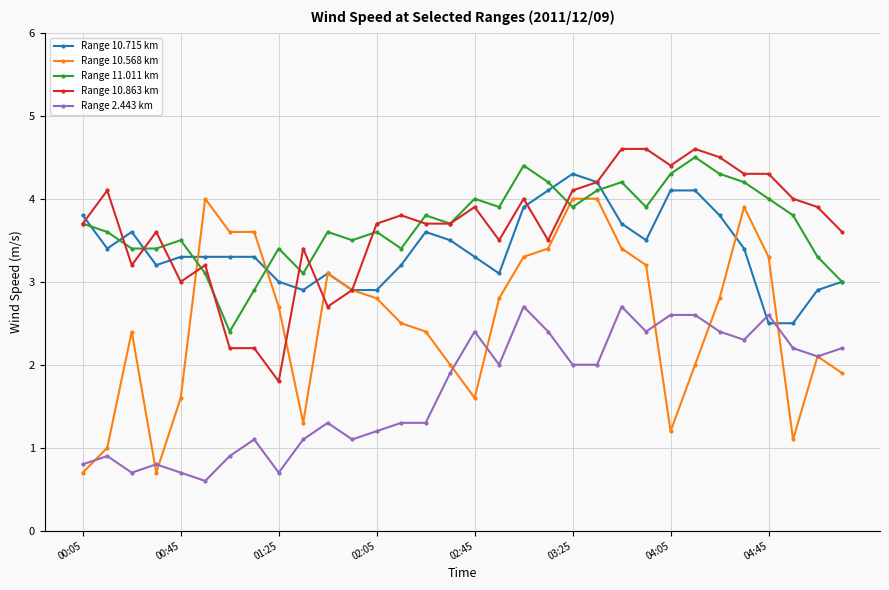

What is the smallest value displayed?

0.6